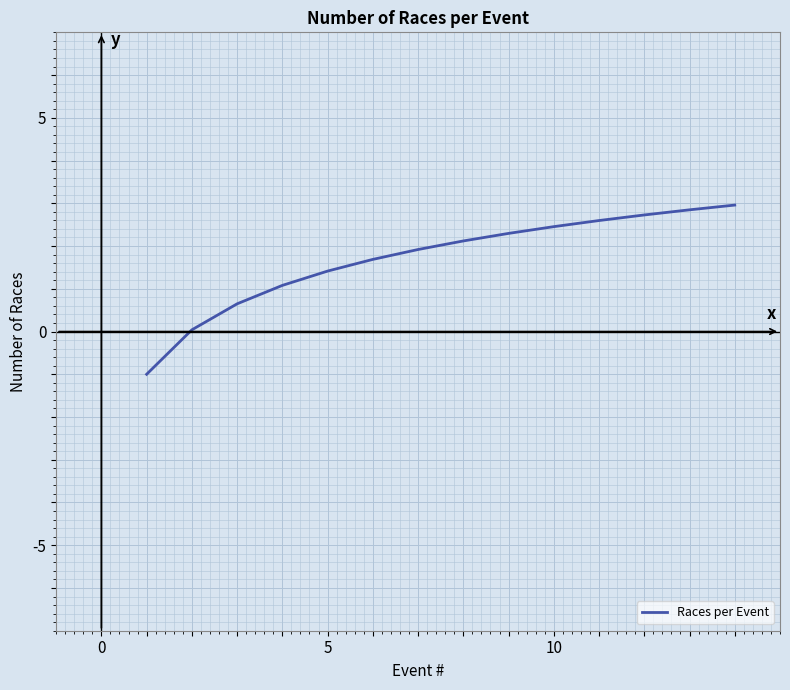

Does the chart have visible grid lines?

Yes